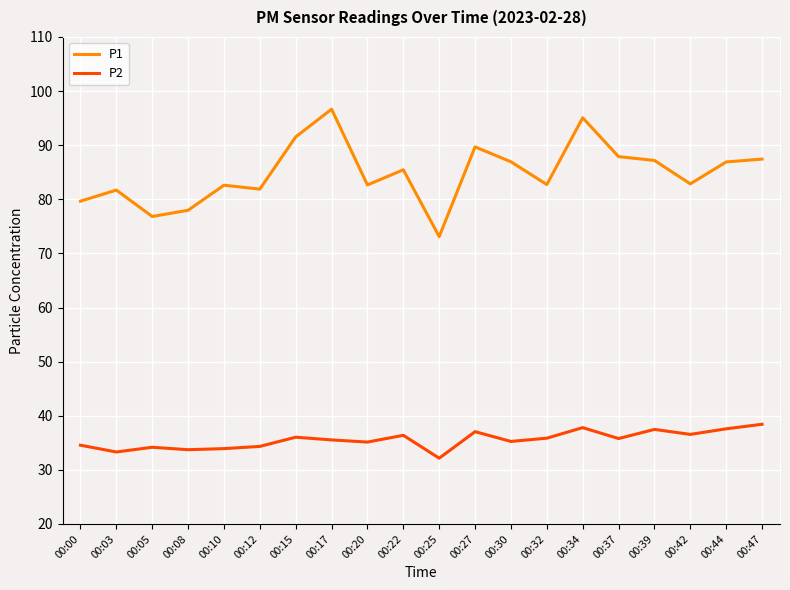

Is the value of P1 at 00:20 greater than the value of P2 at 00:08?

Yes